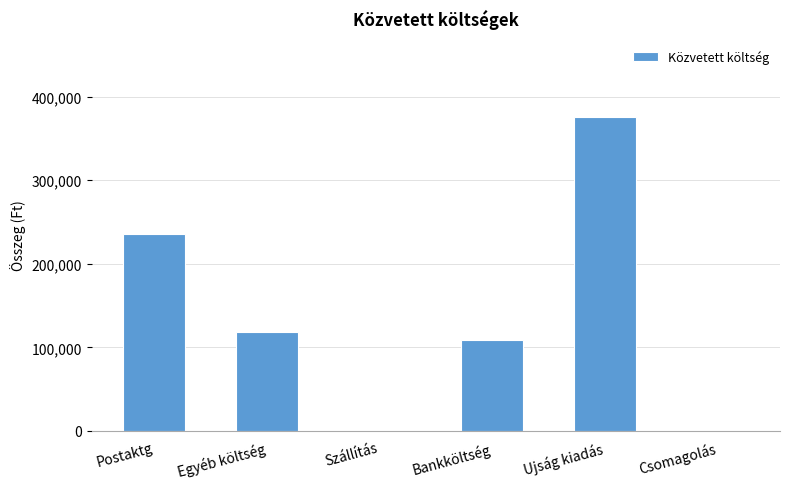

What is the average value?

139671.1